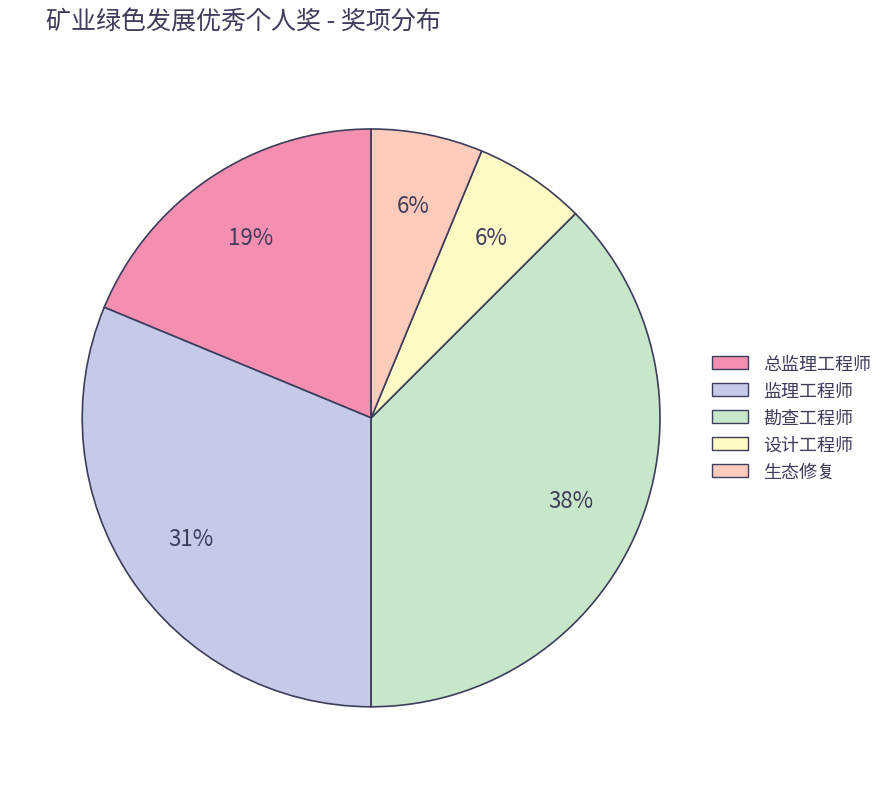

Do 总监理工程师 and 生态修复 together represent more than half of the pie?

No